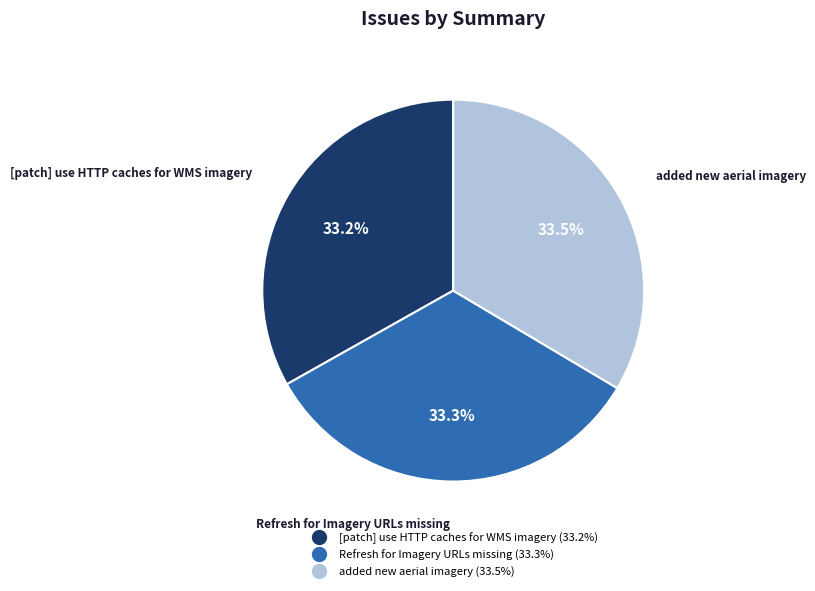

Combined, do added new aerial imagery and [patch] use HTTP caches for WMS imagery account for over 50%?

Yes